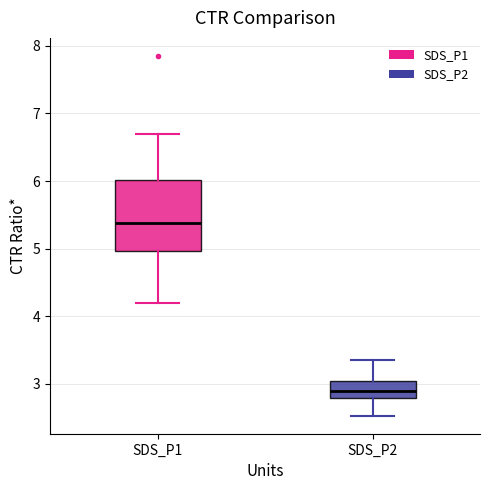

Comparing the boxes themselves (not the whiskers), which one is the tallest?

SDS_P1